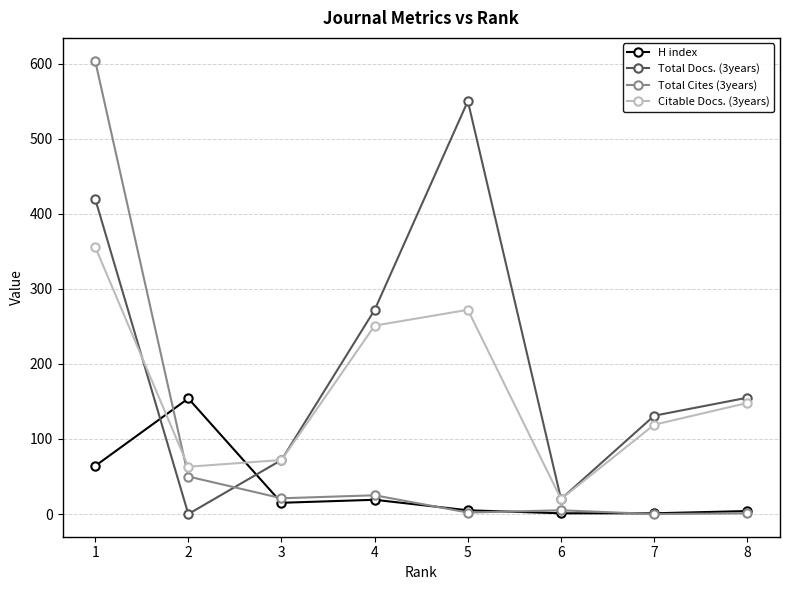

How many lines are shown in the chart?

4